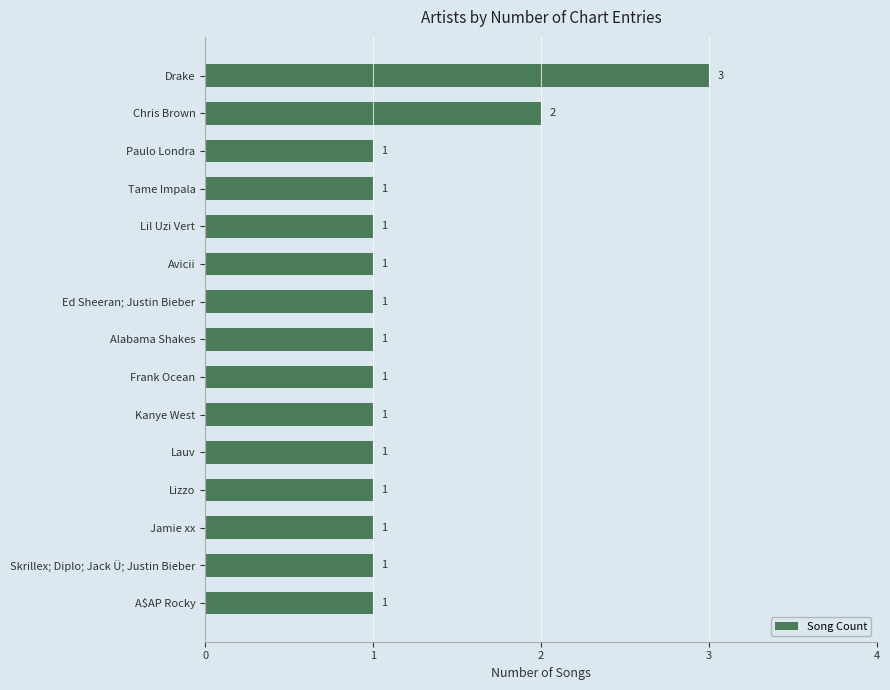

What is the minimum value shown in the chart?

1